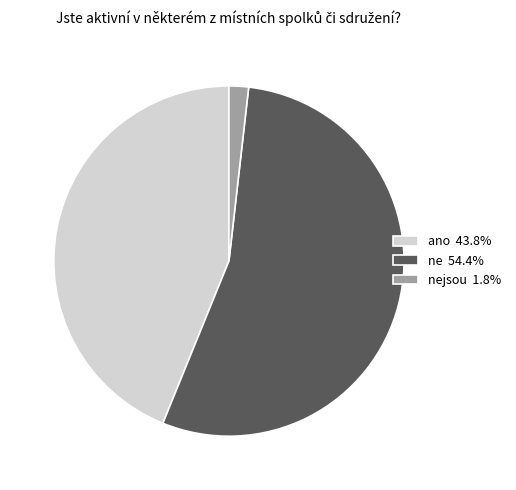

Does ano 43.8% represent more than half of the total?

No